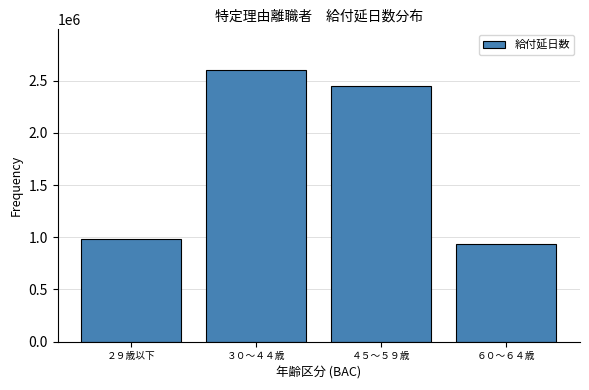

Reading right to left, extract all data points from this chart.

937926	2443666	2600829	984774